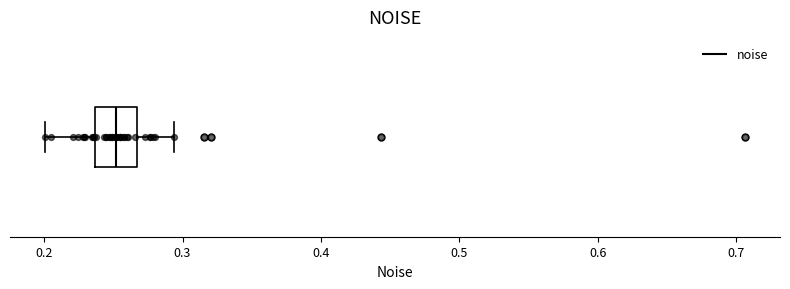

Transcribe this box plot: give where the median line is, the range the box spans, and where the two whiskers end, as read against the x-axis. The values are not printed on the chart, so give them approximately, as read against the axis.

median 0.25, box 0.24 to 0.27, whiskers 0.20 to 0.29